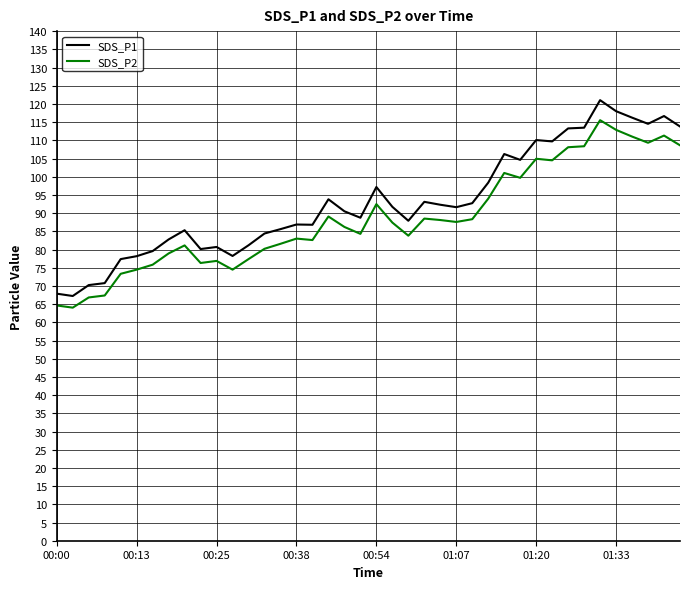

What is the highest value of the SDS_P2 series?

115.5